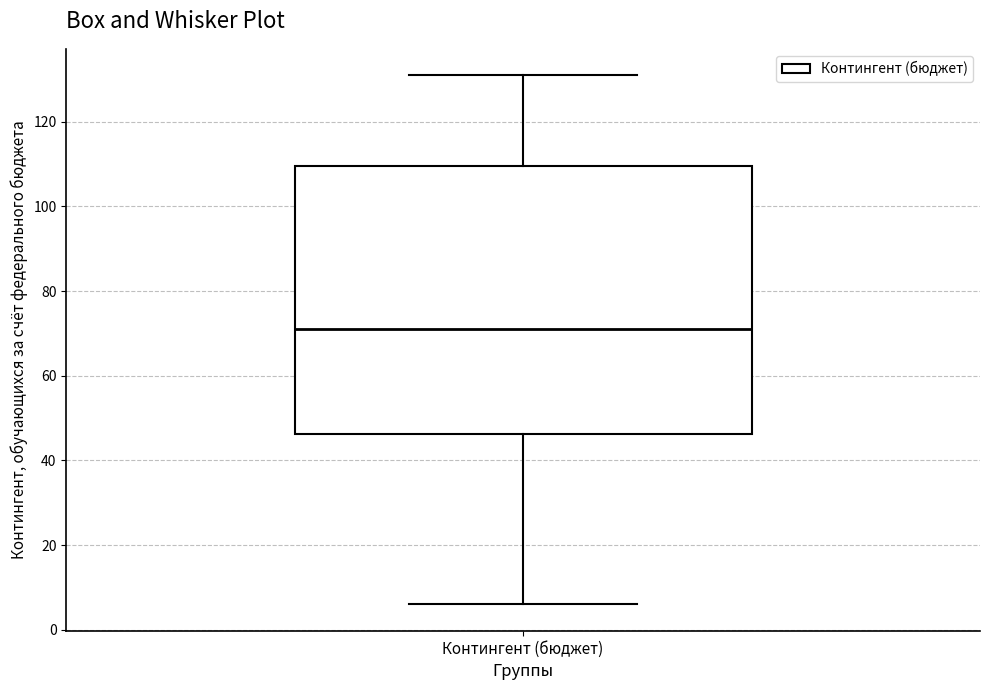

Read this box plot against the y-axis: the position of the median line, the range covered by the box, and the ends of both whiskers. The values are not printed on the chart, so give them approximately, as read against the axis.

median 72, box 46 to 110, whiskers 6 to 132